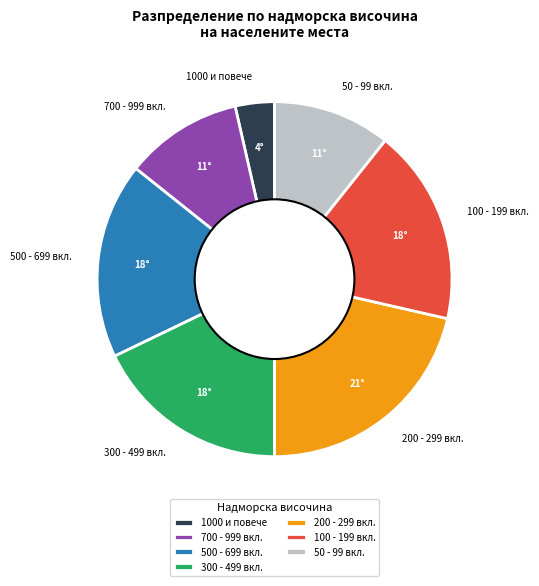

Does 500 - 699 вкл. account for over 50% of the chart?

No